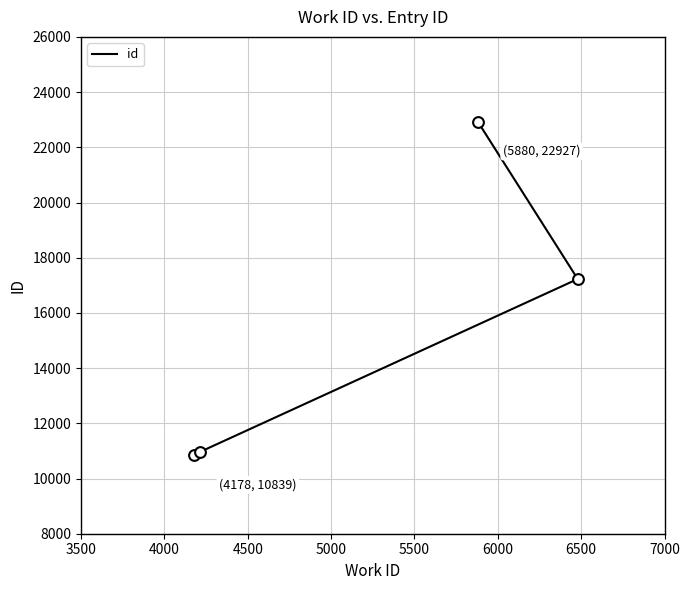

Approximately how many times larger is the value at 4000 compared to 4500?

0.8